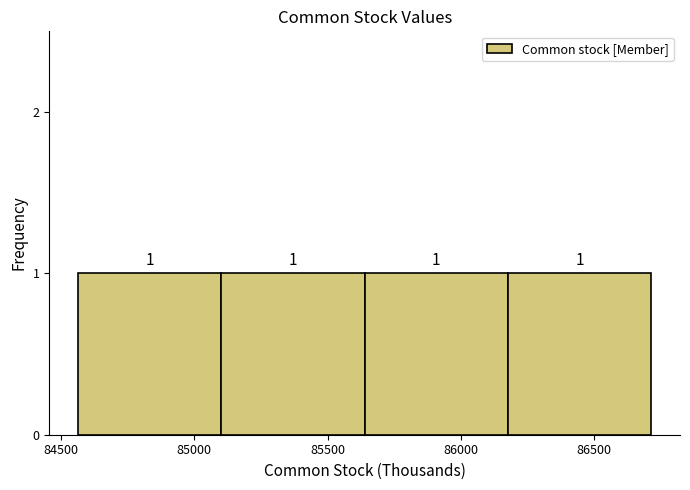

Reading left to right, transcribe this chart: for each bar, give the range it covers on the x-axis and its height. The bar edges are not printed on the chart, so give them approximately, as read against the axis.

84550 to 85100: 1
85100 to 85650: 1
85650 to 86200: 1
86200 to 86700: 1